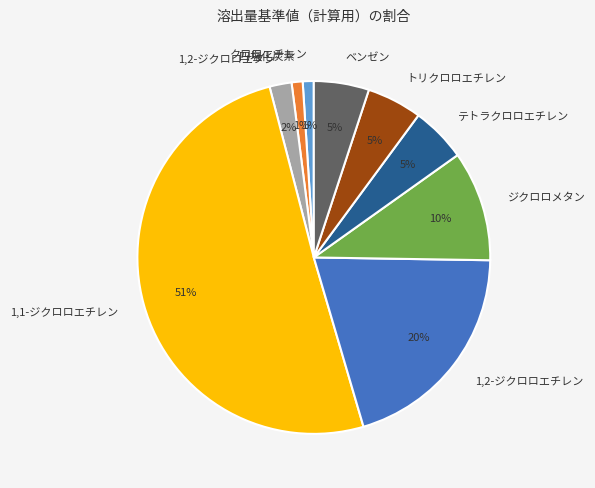

Which category accounts for the majority?

1,1-ジクロロエチレン